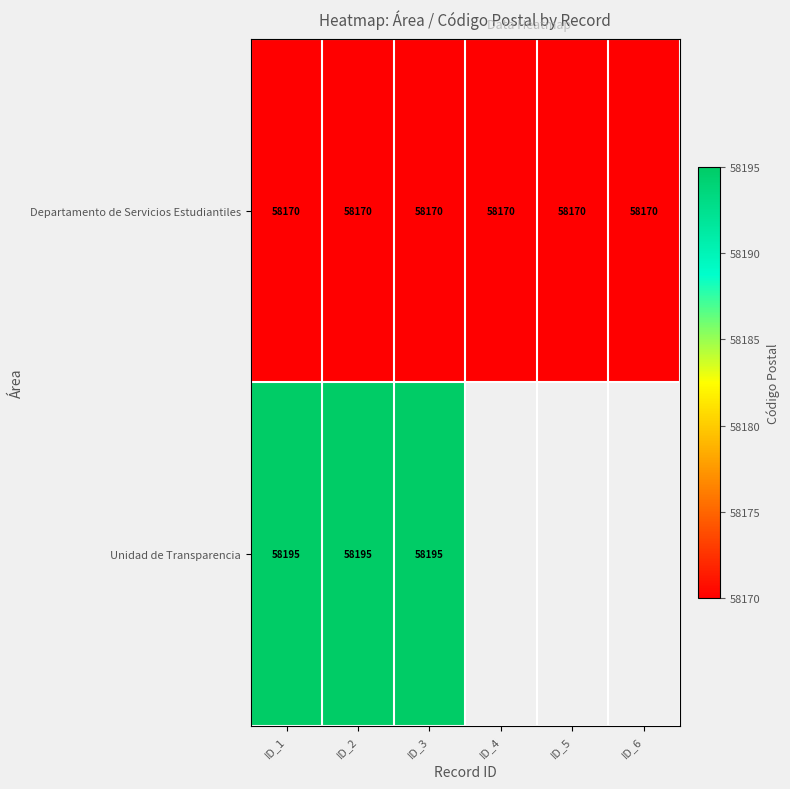

The Unidad de Transparencia series shows 101186.1 at ID_2. True or false?

False